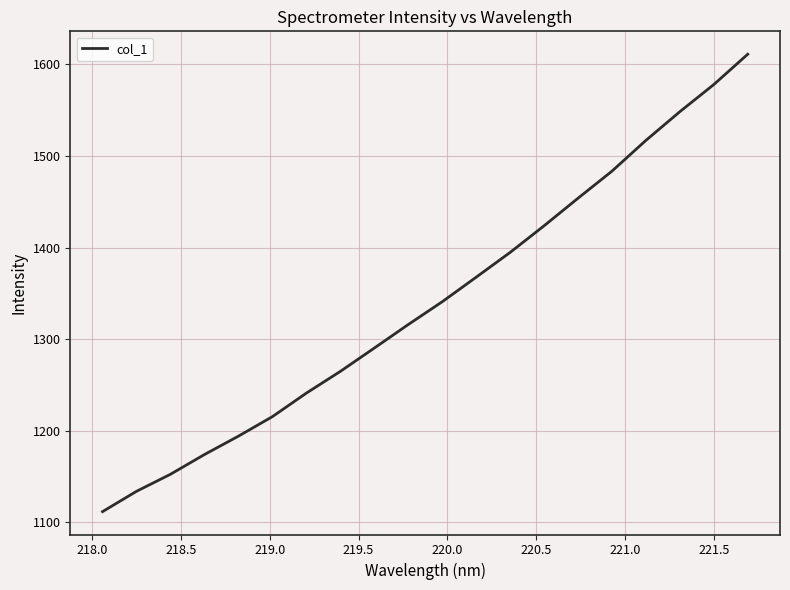

What is the minimum value shown in the chart?

1111.7